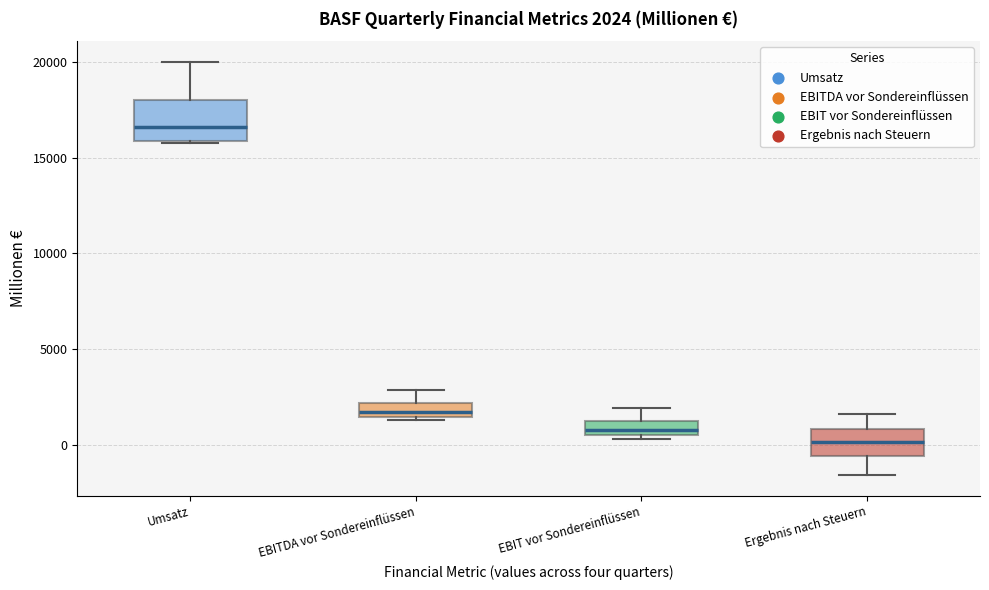

Which box's median line is the highest?

Umsatz